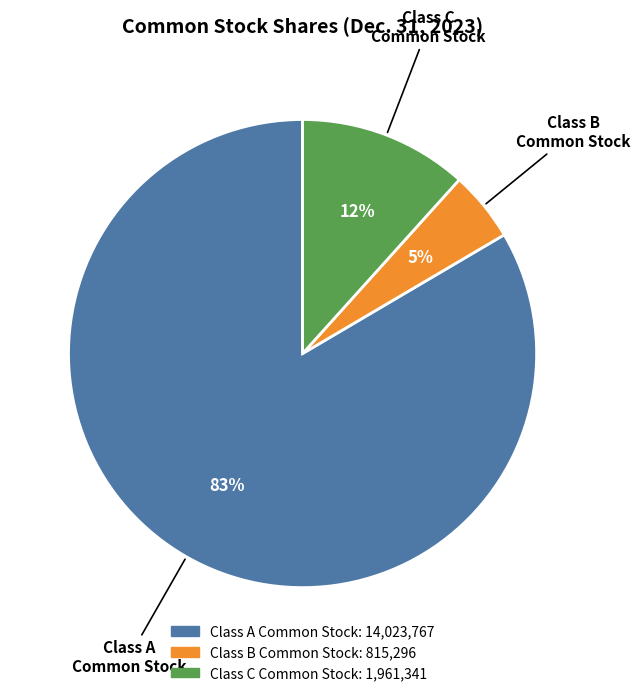

Does any single category account for the majority?

Yes